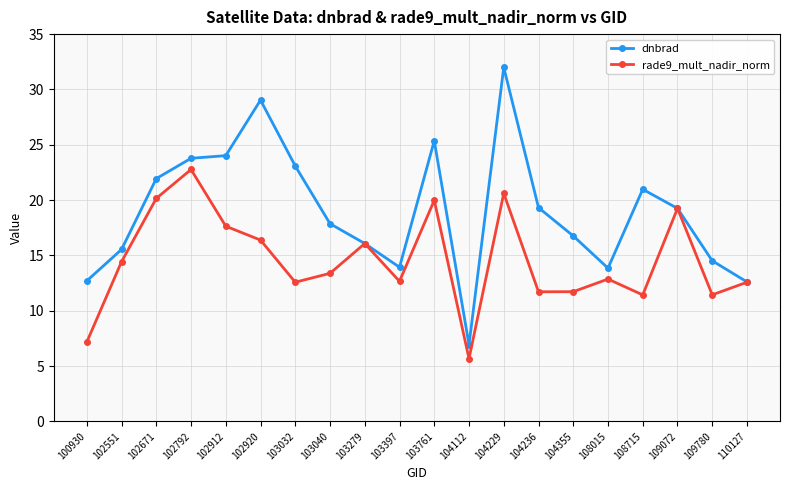

List the series in order of their overall mean, lowest first.

rade9_mult_nadir_norm, dnbrad